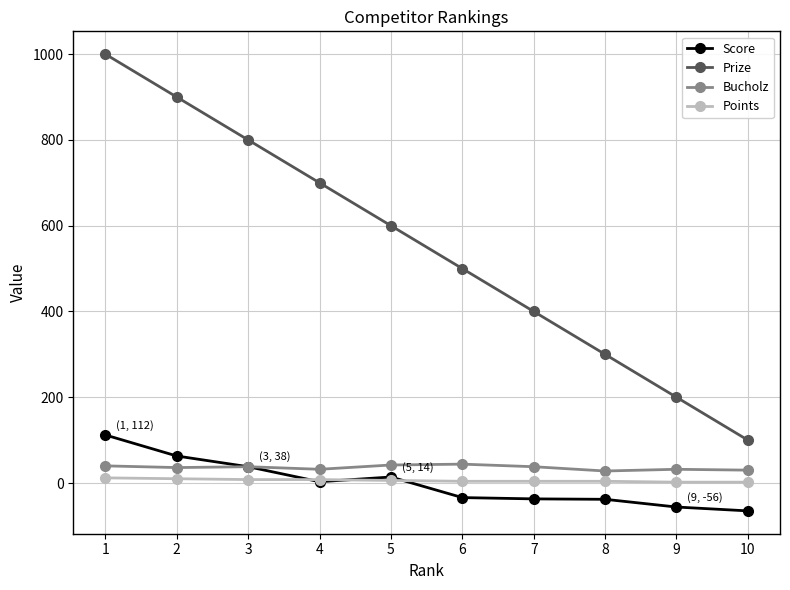

Read the Prize value at 2, to the nearest 100.

900